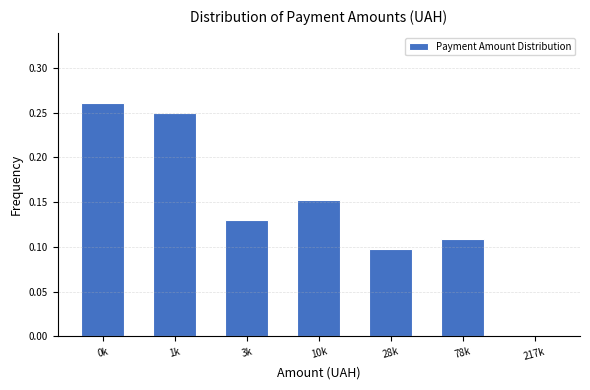

What is the sum of all values?

1.0